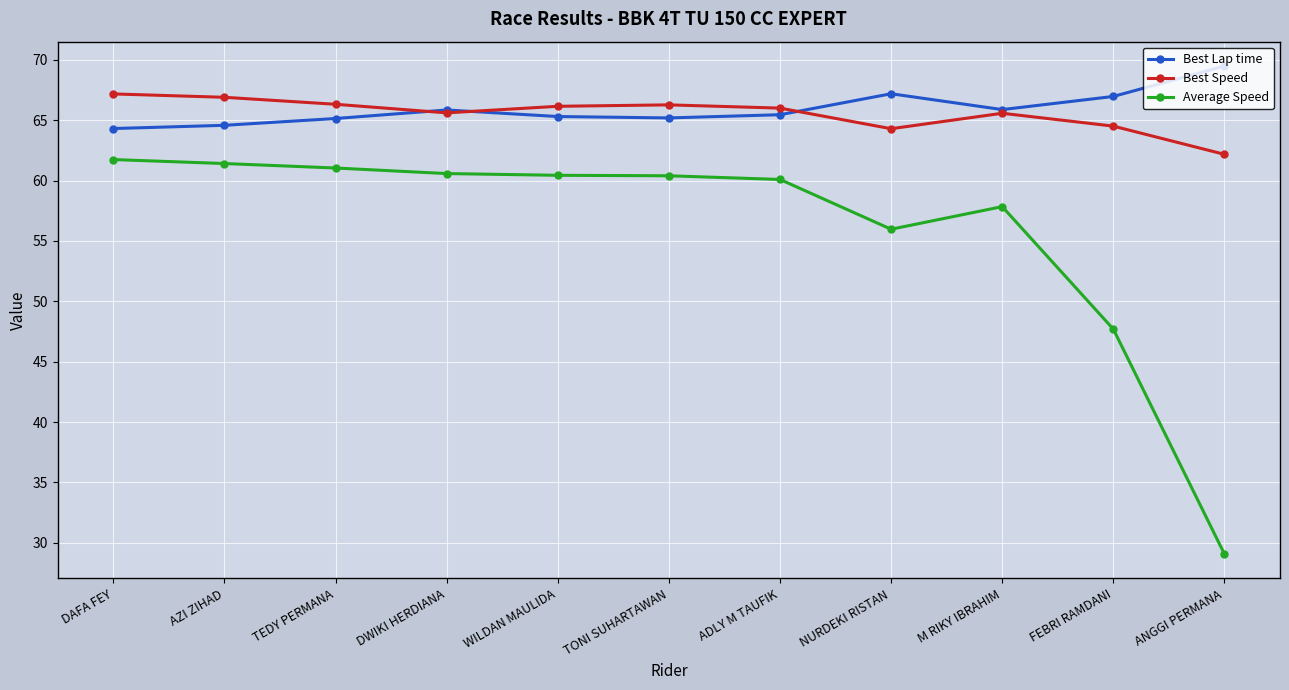

Does the chart display data point markers on the line(s)?

Yes